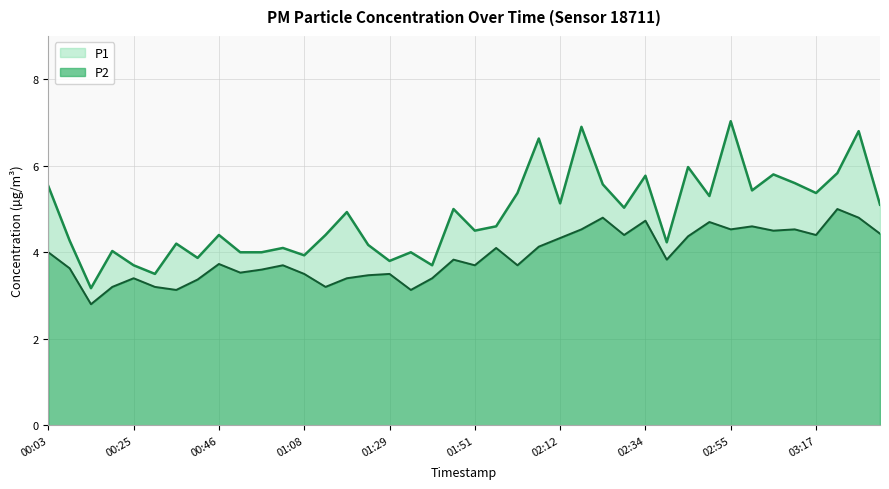

How many lines are shown in the chart?

2